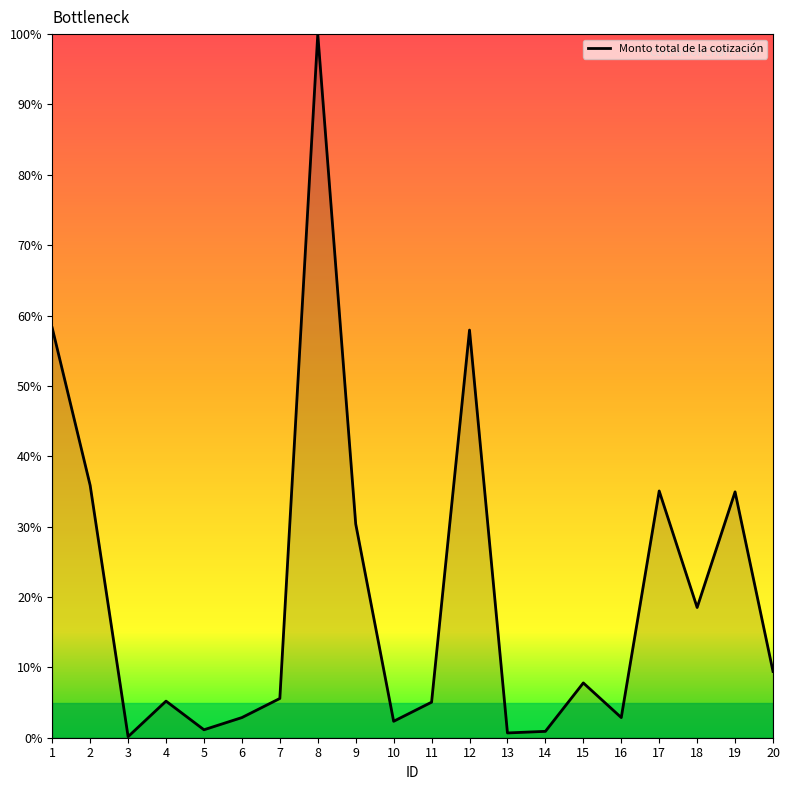

Is it true that the value at 6 is 2.9?

True